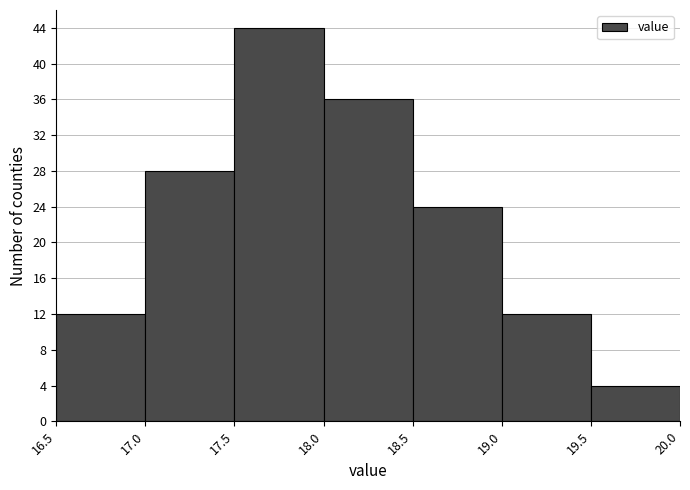

How tall is the bar that spans 18.5 to 19.0 on the x-axis? The values are not printed on the chart, so give them approximately, as read against the axis.

24